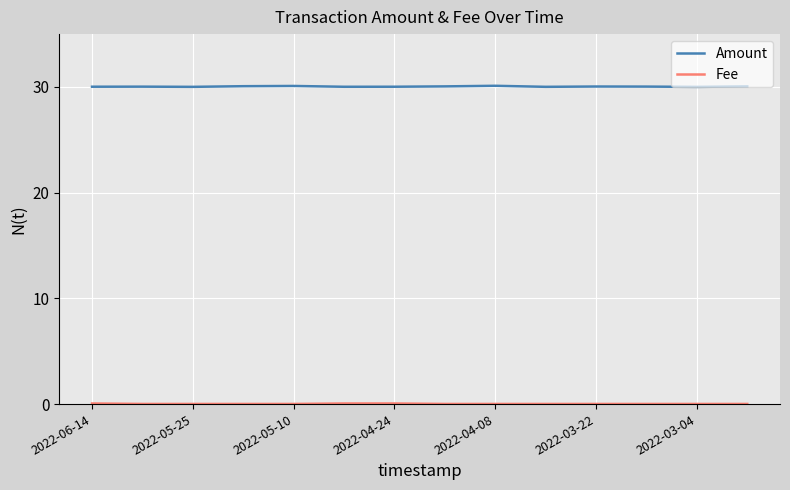

What is the minimum value for Amount?

30.0